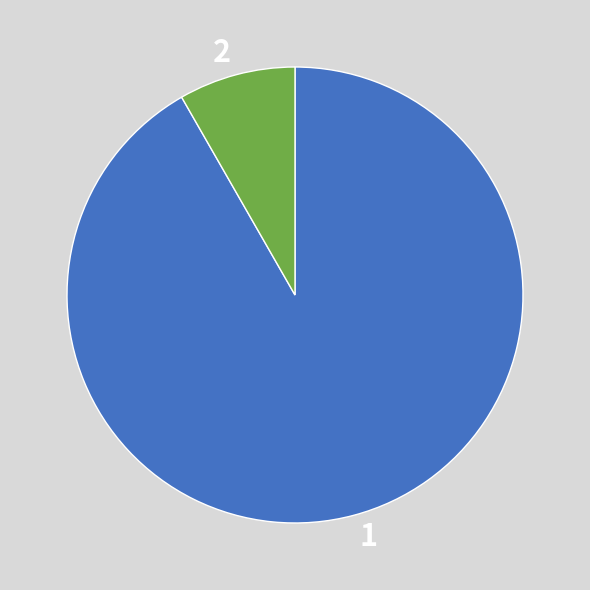

Do 1 and 2 together represent more than half of the pie?

Yes